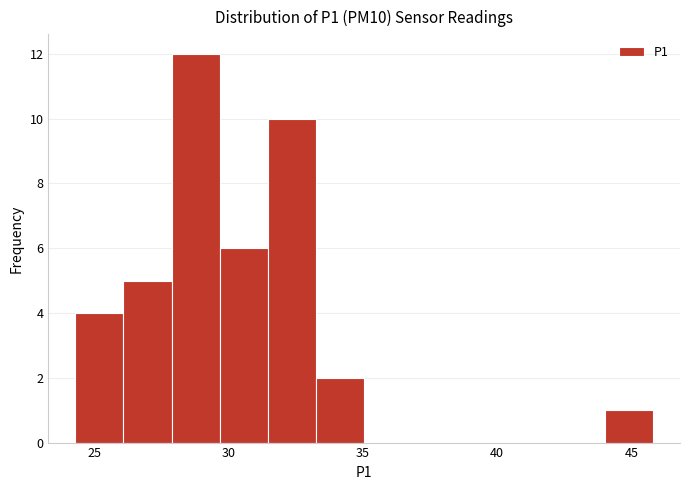

Read against the x-axis, roughly where is the centre of the tallest bar?

29.0